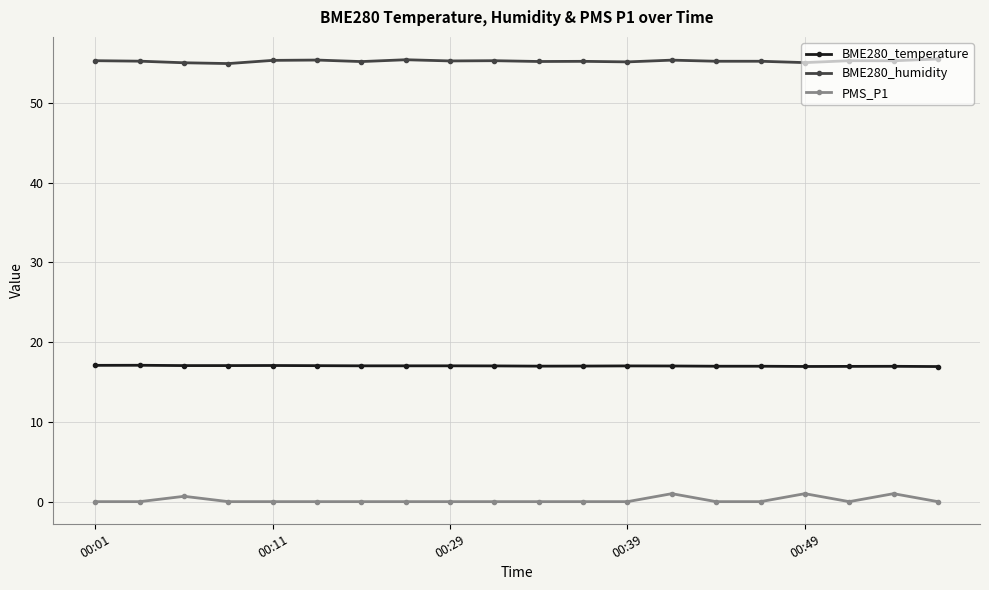

What is the lowest value of the BME280_humidity series?

54.9